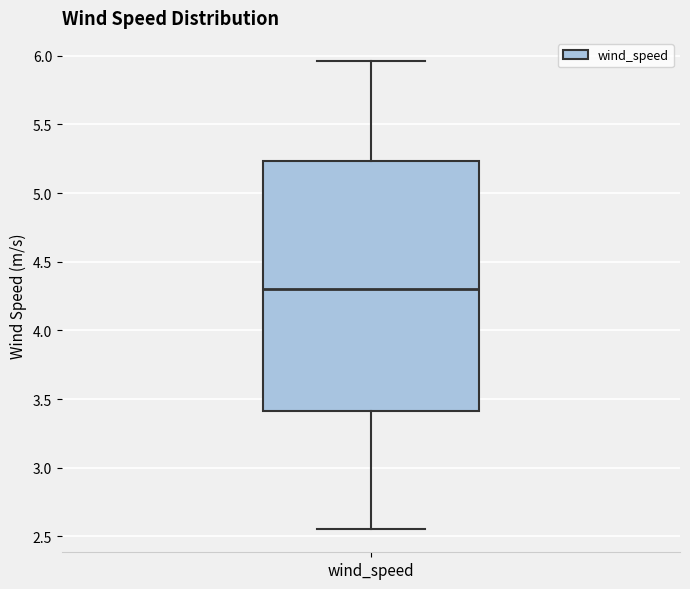

Where does the median line of the box for wind_speed sit on the y-axis? The values are not printed on the chart, so give them approximately, as read against the axis.

4.30